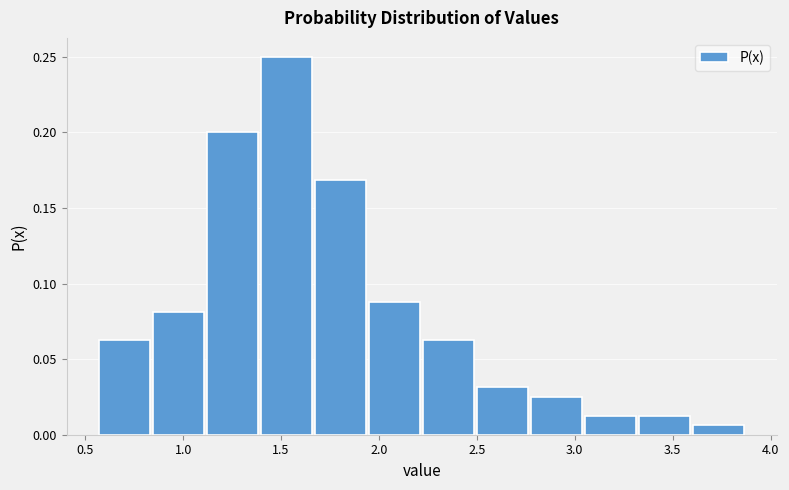

Reading left to right, list every bar in this chart as the range it spans on the x-axis followed by its height. Neither the bar edges nor the heights are printed on the chart, so give them approximately, as read against the axes.

0.55 to 0.85: 0.065
0.85 to 1.10: 0.080
1.10 to 1.40: 0.200
1.40 to 1.65: 0.250
1.65 to 1.95: 0.170
1.95 to 2.25: 0.090
2.25 to 2.50: 0.065
2.50 to 2.80: 0.030
2.80 to 3.05: 0.025
3.05 to 3.35: 0.015
3.35 to 3.60: 0.015
3.60 to 3.90: 0.005